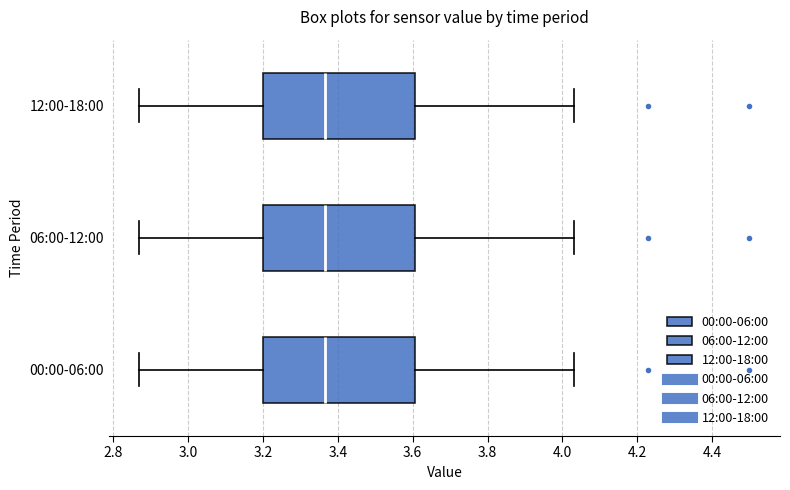

Reading bottom to top, read every box against the x-axis: the position of its median line, the range the box covers, and the ends of its whiskers. The values are not printed on the chart, so give them approximately, as read against the axis.

00:00-06:00: median 3.36, box 3.20 to 3.60, whiskers 2.88 to 4.04
06:00-12:00: median 3.36, box 3.20 to 3.60, whiskers 2.88 to 4.04
12:00-18:00: median 3.36, box 3.20 to 3.60, whiskers 2.88 to 4.04